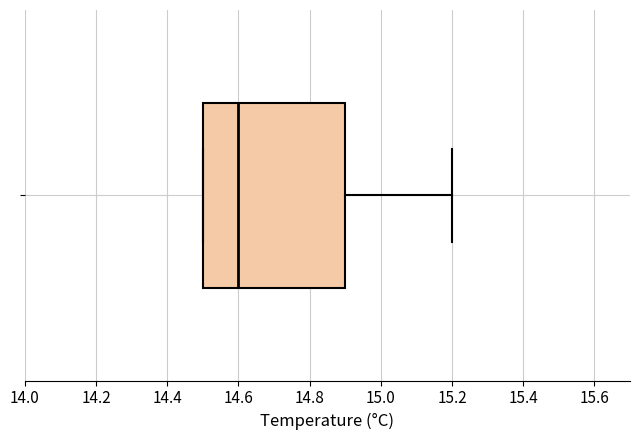

Where is the left edge of the box on the x-axis? The values are not printed on the chart, so give them approximately, as read against the axis.

14.5